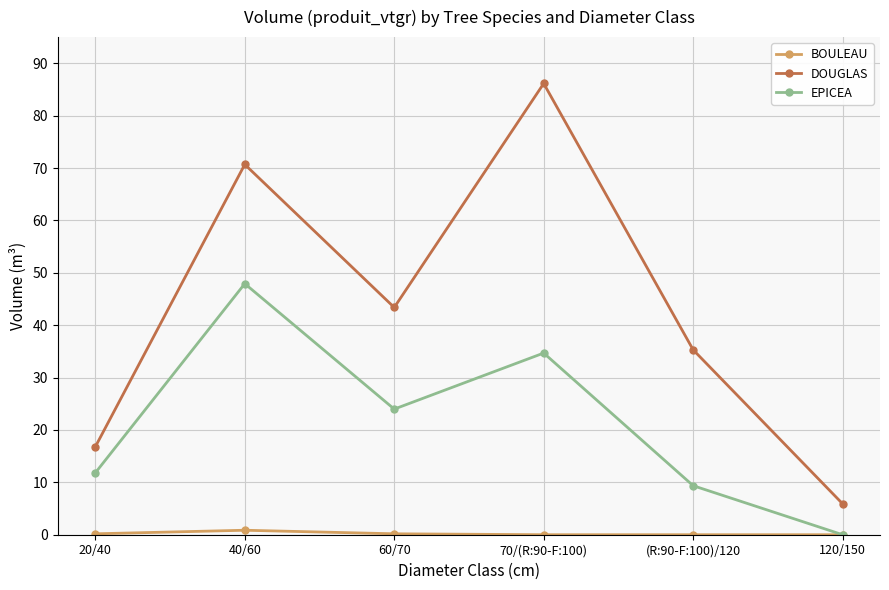

Is it true that EPICEA equals 11.8 at 20/40?

True